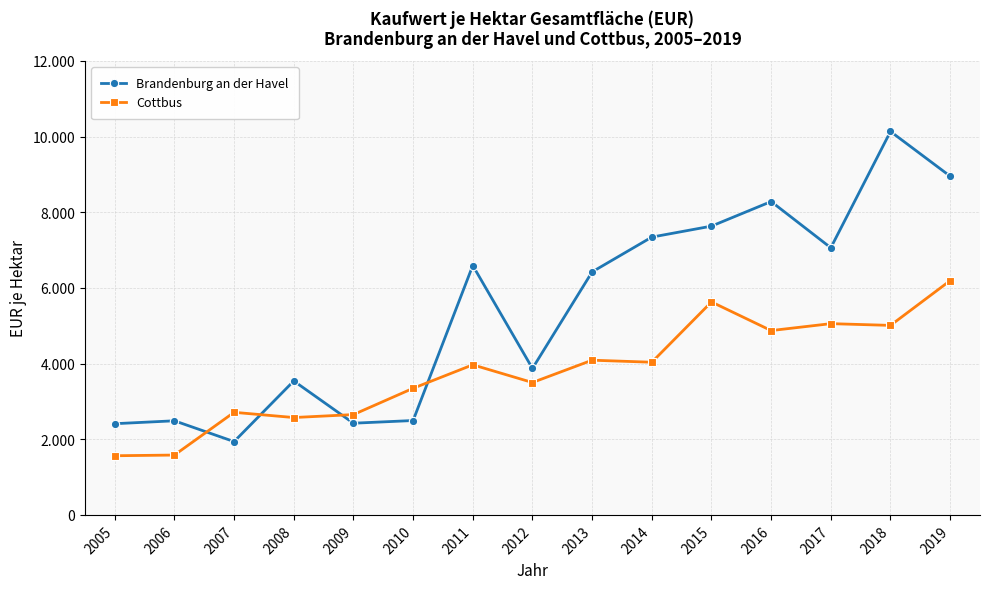

Between which two adjacent categories do Cottbus and Brandenburg an der Havel first intersect?

2006 and 2007